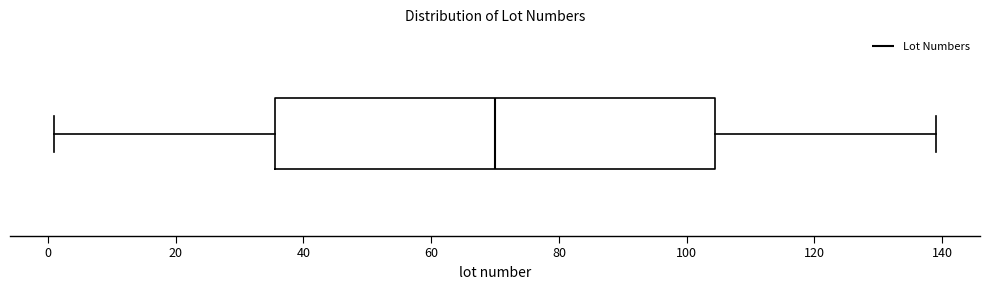

Where does the median line of the box sit on the x-axis? The values are not printed on the chart, so give them approximately, as read against the axis.

70